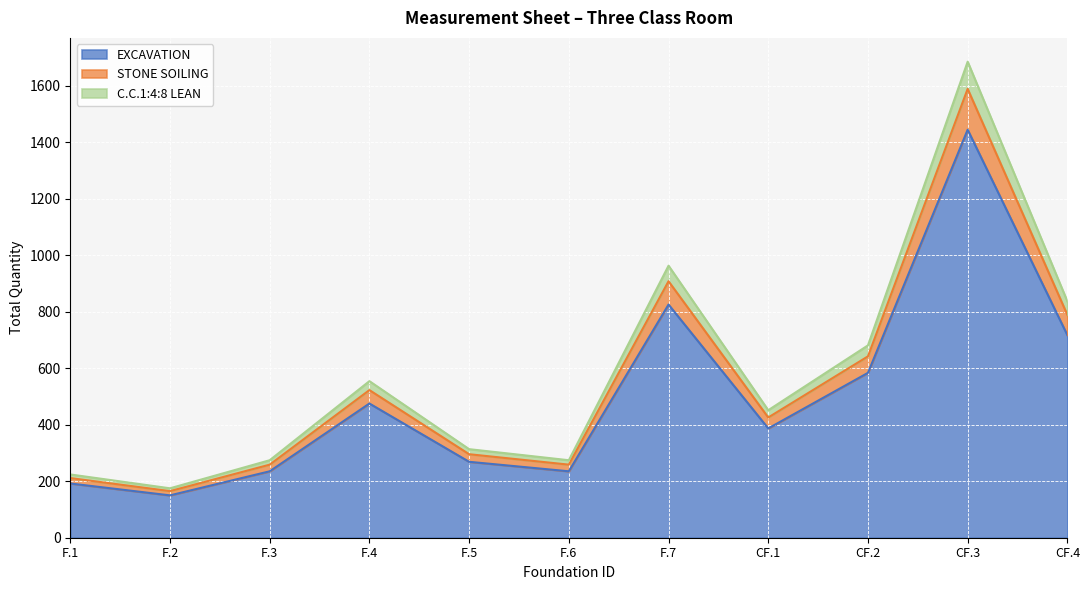

True or false: EXCAVATION and STONE SOILING cross at least once.

False